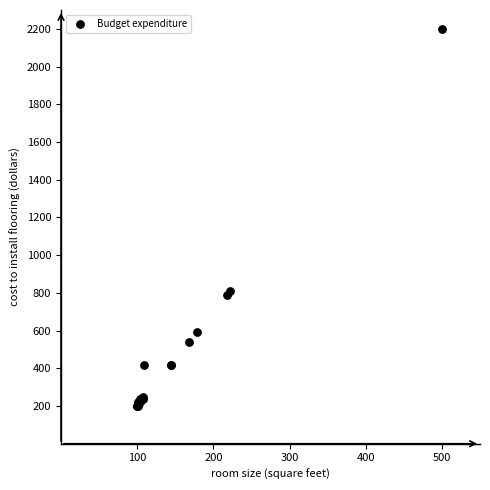

What Y value in the scatter plot is closest to 1200?

811.4